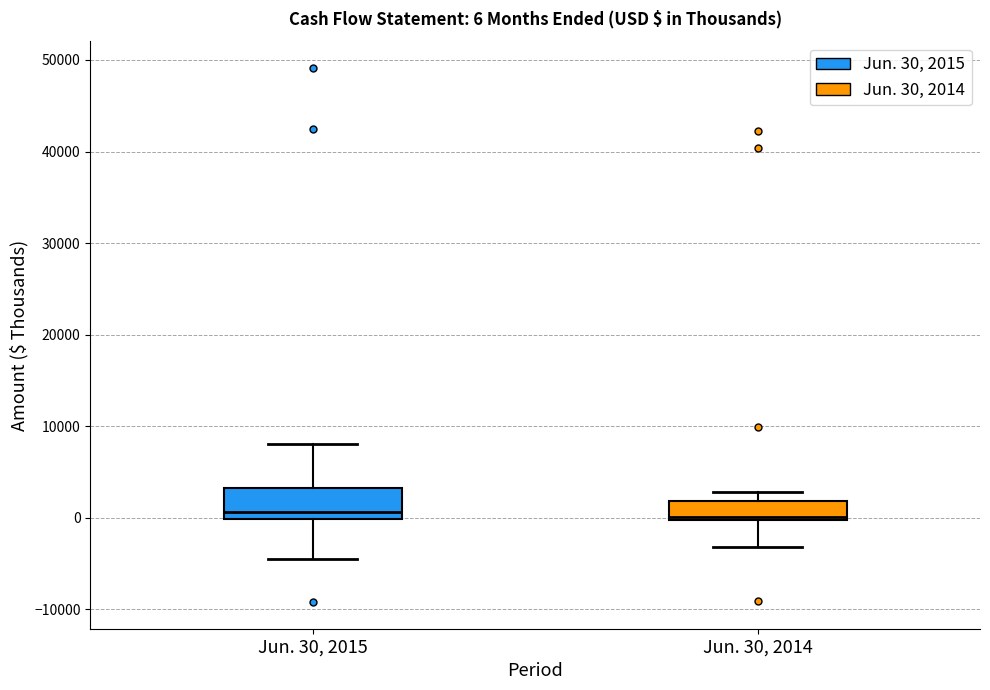

Comparing the boxes themselves (not the whiskers), which one is the tallest?

Jun. 30, 2015